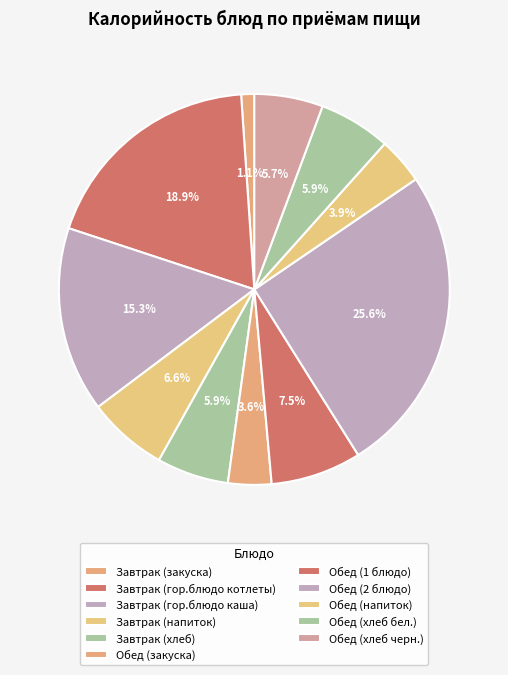

Between Обед (хлеб черн.) and Завтрак (закуска), which is larger?

Обед (хлеб черн.)